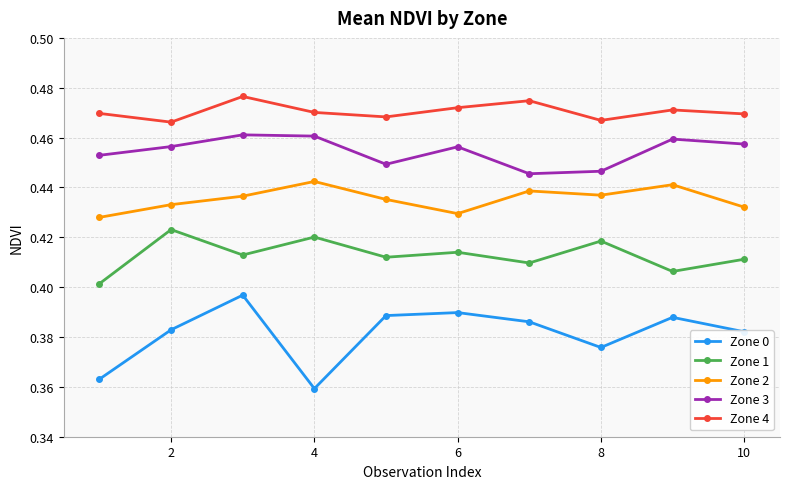

True or false: Zone 3 has more than 0 points higher than both neighbors.

True